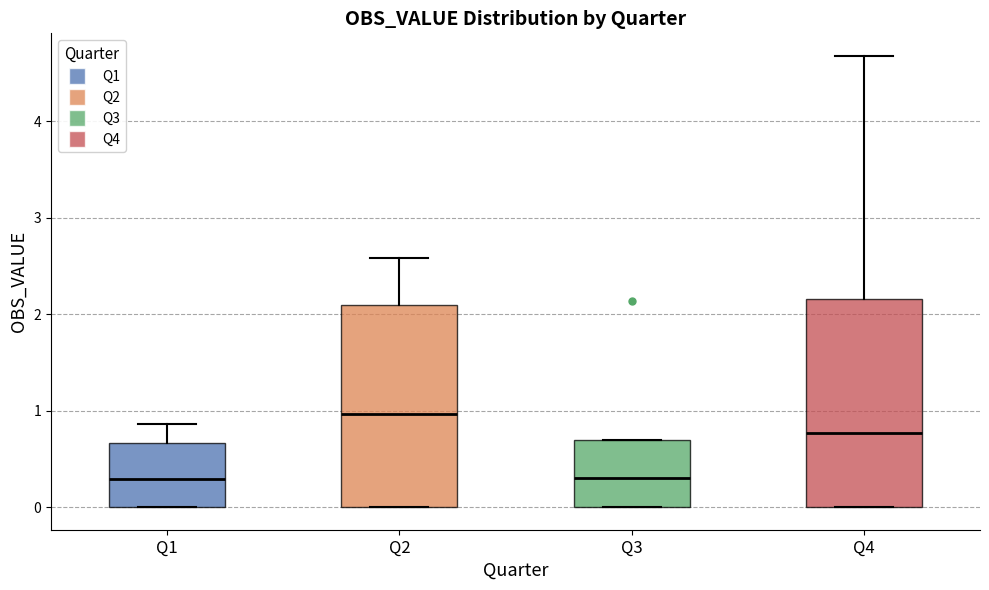

Reading left to right, read every box against the y-axis: the position of its median line, the range the box covers, and the ends of its whiskers. The values are not printed on the chart, so give them approximately, as read against the axis.

Q1: median 0.3, box 0.0 to 0.7, whiskers 0.0 to 0.9
Q2: median 1.0, box 0.0 to 2.1, whiskers 0.0 to 2.6
Q3: median 0.3, box 0.0 to 0.7, whiskers 0.0 to 0.7
Q4: median 0.8, box 0.0 to 2.2, whiskers 0.0 to 4.7